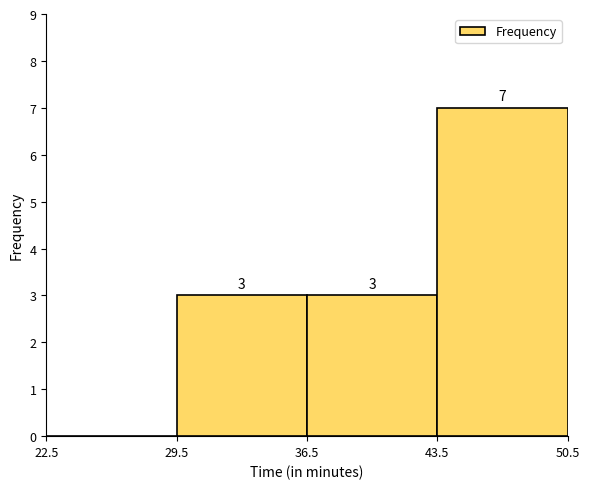

Over which range of the x-axis is the bar tallest?

43.5 to 50.5